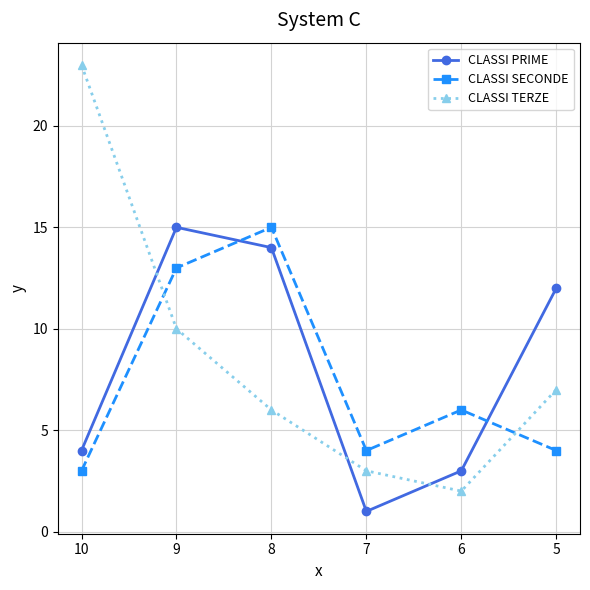

Is it true that CLASSI PRIME equals 3 at 5?

False